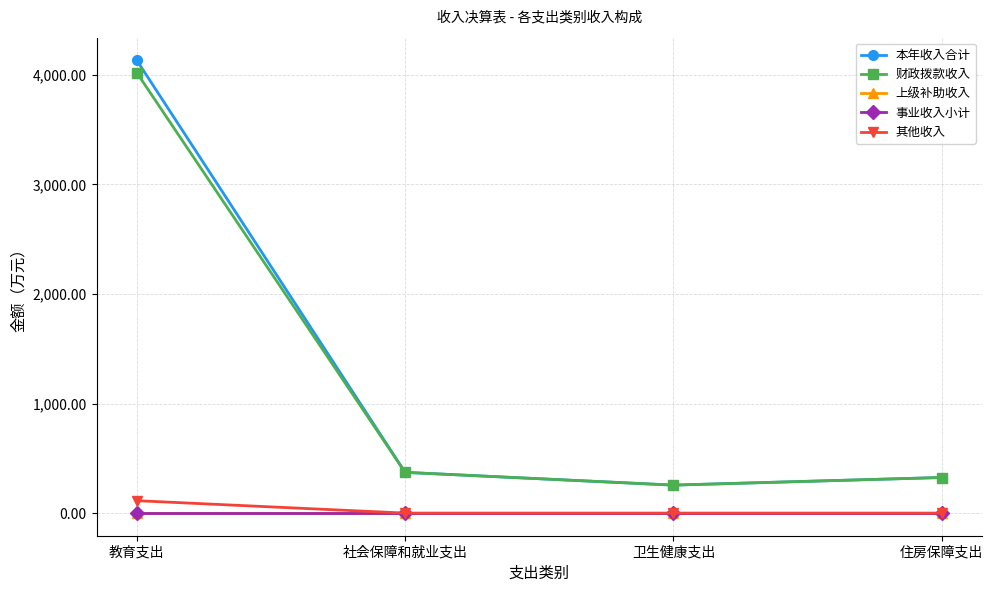

What is the label of the 2nd point from the right?

卫生健康支出